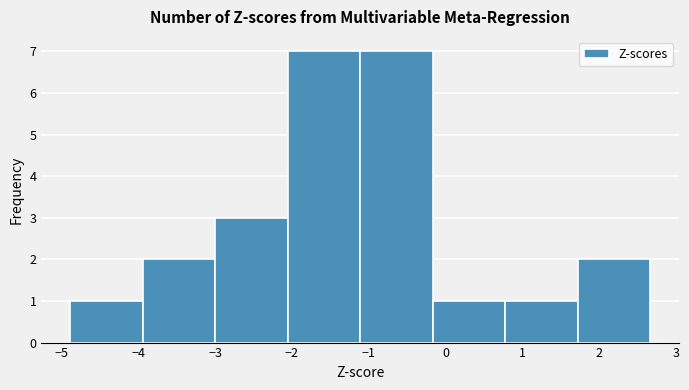

Reading left to right, transcribe this chart: for each bar, give the range it covers on the x-axis and its height. Neither the bar edges nor the heights are printed on the chart, so give them approximately, as read against the axes.

-4.9 to -3.9: 1
-3.9 to -3.0: 2
-3.0 to -2.1: 3
-2.1 to -1.1: 7
-1.1 to -0.2: 7
-0.2 to 0.8: 1
0.8 to 1.7: 1
1.7 to 2.7: 2